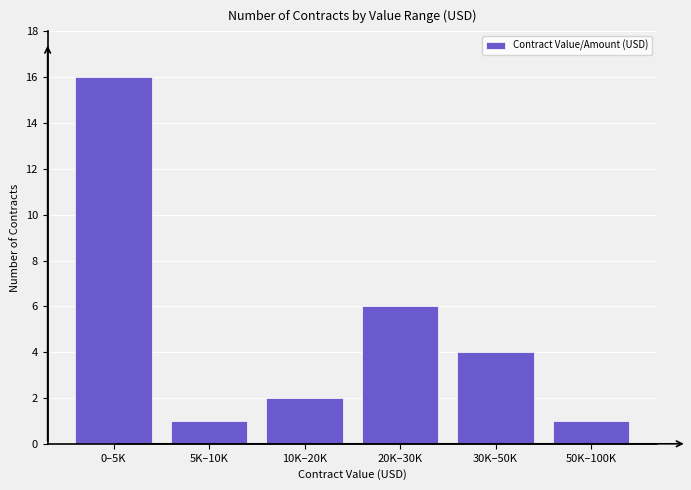

Reading left to right, extract all data points from this chart.

0–5K=16	5K–10K=1	10K–20K=2	20K–30K=6	30K–50K=4	50K–100K=1